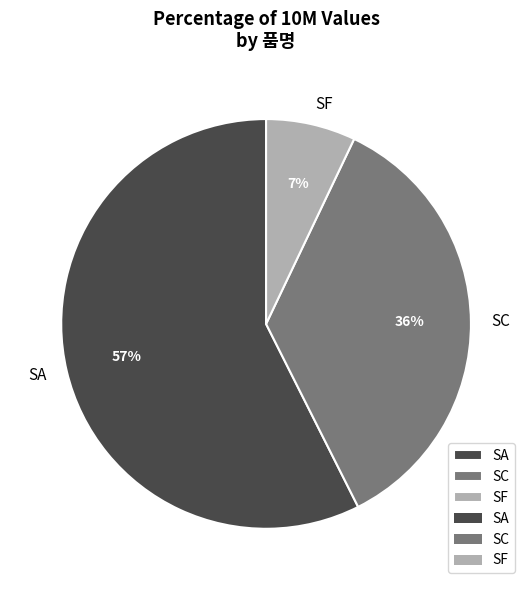

Is it true that SC is 25% of the pie?

False